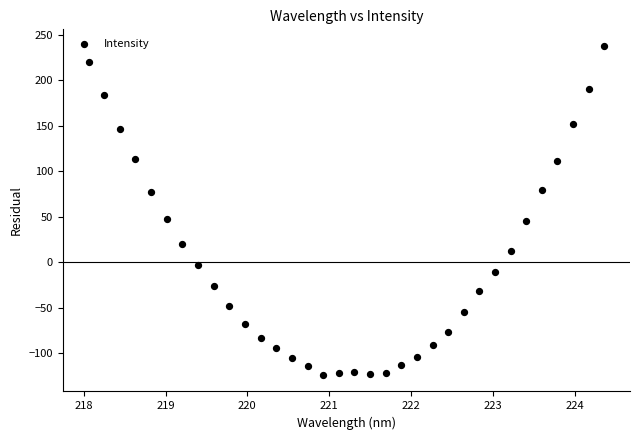

What is the range of X values (max minus min)?

6.3